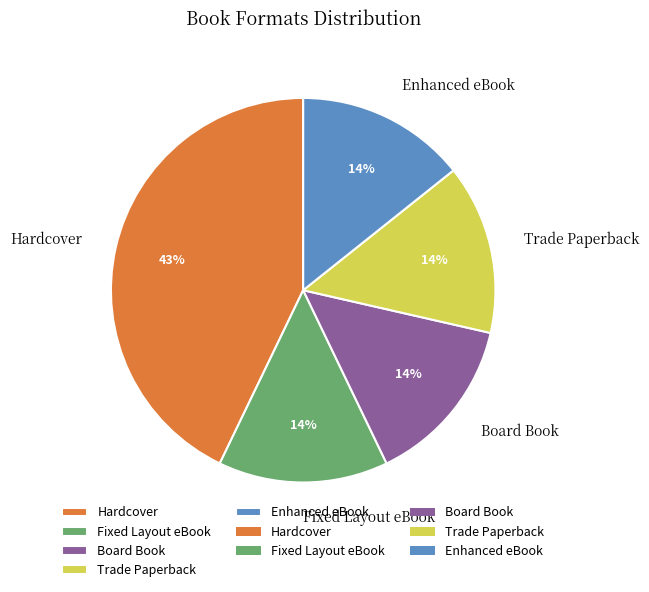

Is it true that Board Book is 7% of the pie?

False